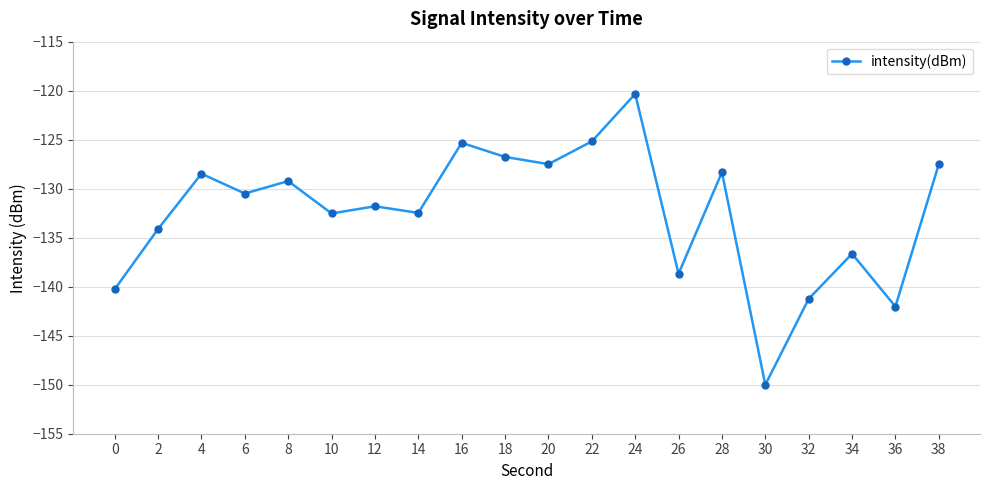

What is the smallest value displayed?

-150.0